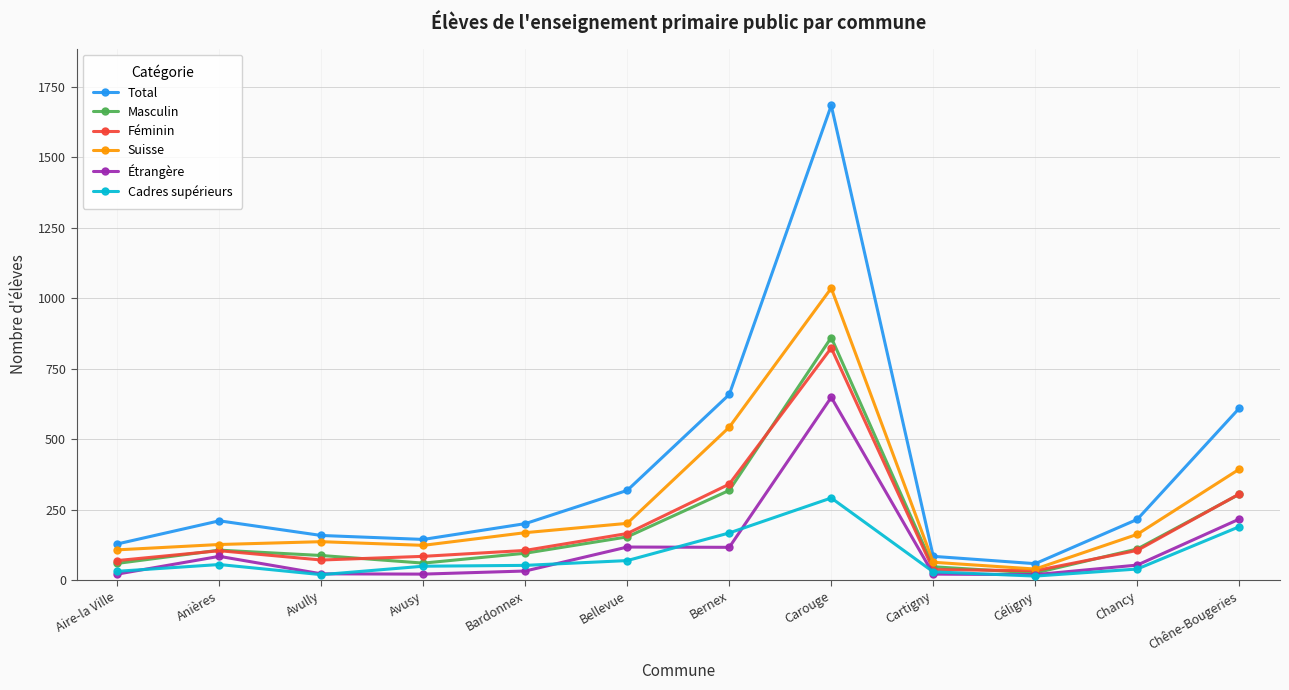

At which label is Total closest to 870?

Bernex